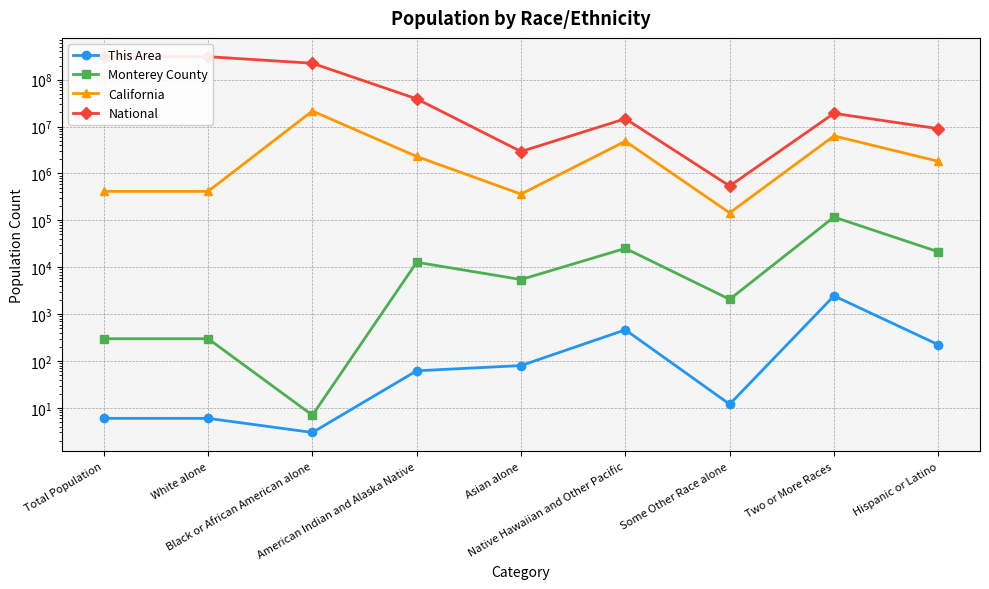

True or false: National and Monterey County intersect in this chart.

False